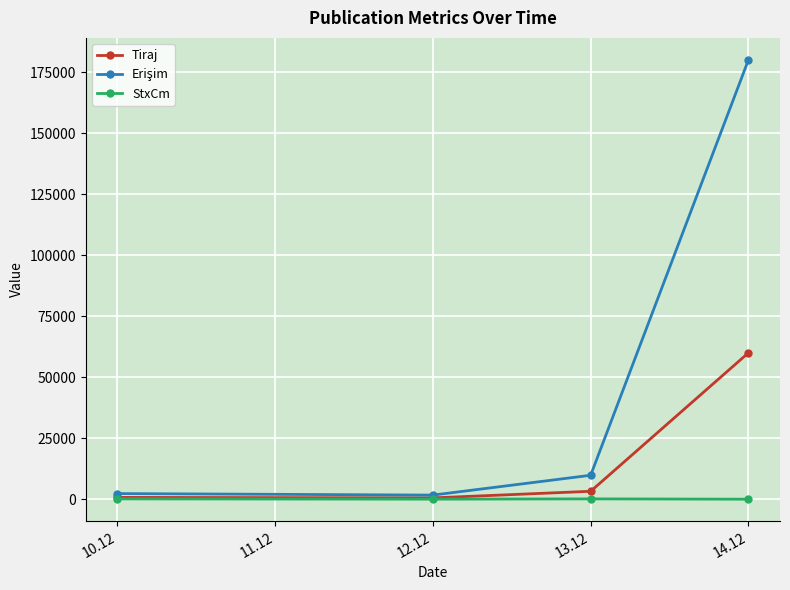

What position from the right is 13.12?

2